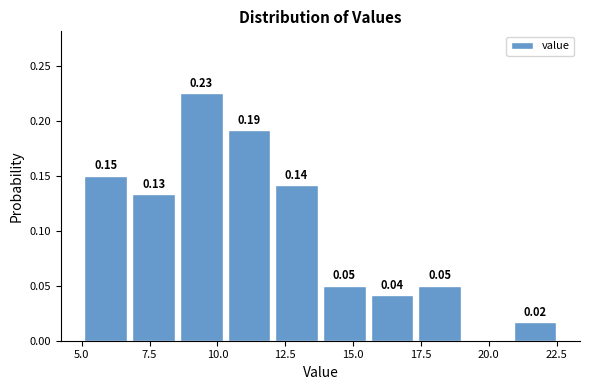

Around what value on the x-axis is the tallest bar? Give the approximate position of its centre, as read against the axis.

9.5